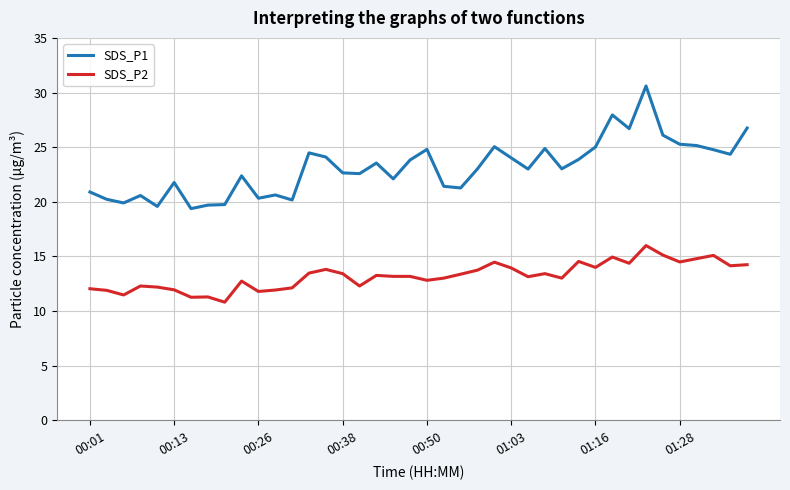

Which series has the largest range (max minus min)?

SDS_P1